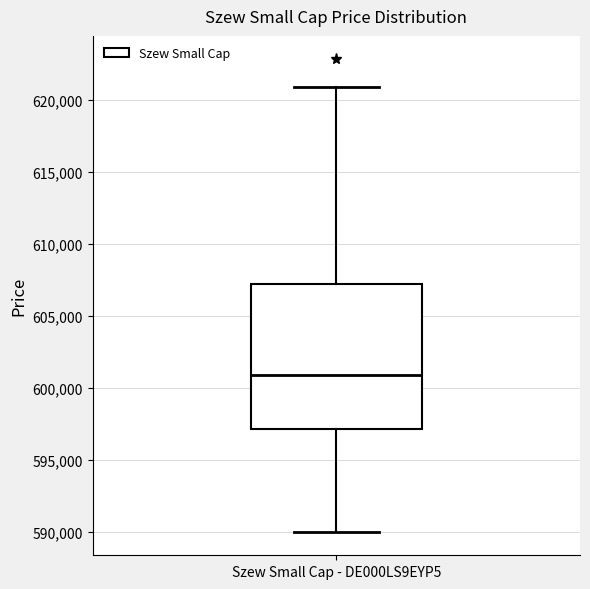

Where is the upper edge of the box for Szew Small Cap - DE000LS9EYP5 on the y-axis? The values are not printed on the chart, so give them approximately, as read against the axis.

607000